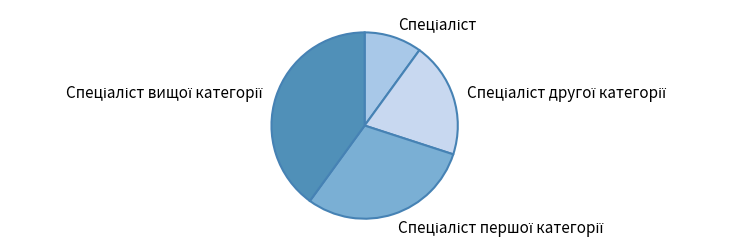

Count the number of slices in the pie.

4